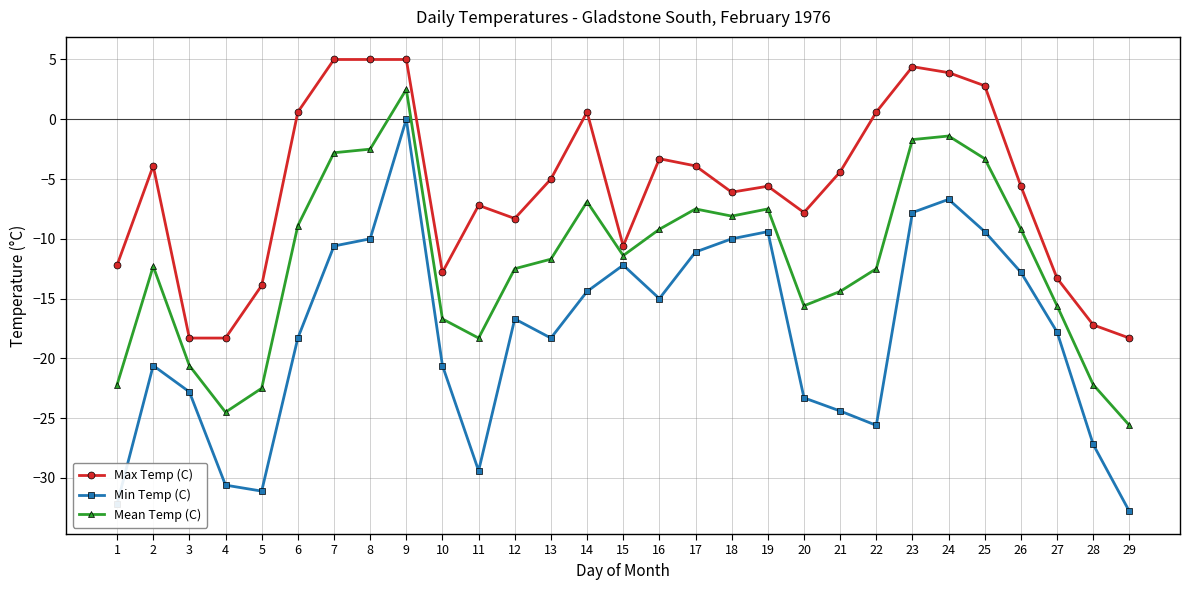

Where is the first local maximum for Max Temp (C)?

2